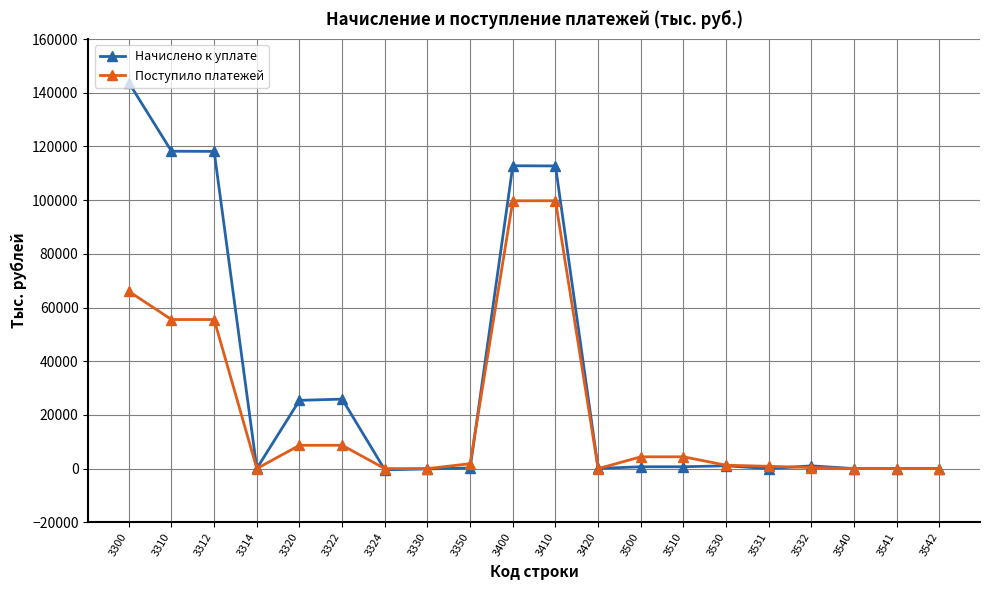

How many data points in Начислено к уплате are less than 685?

9